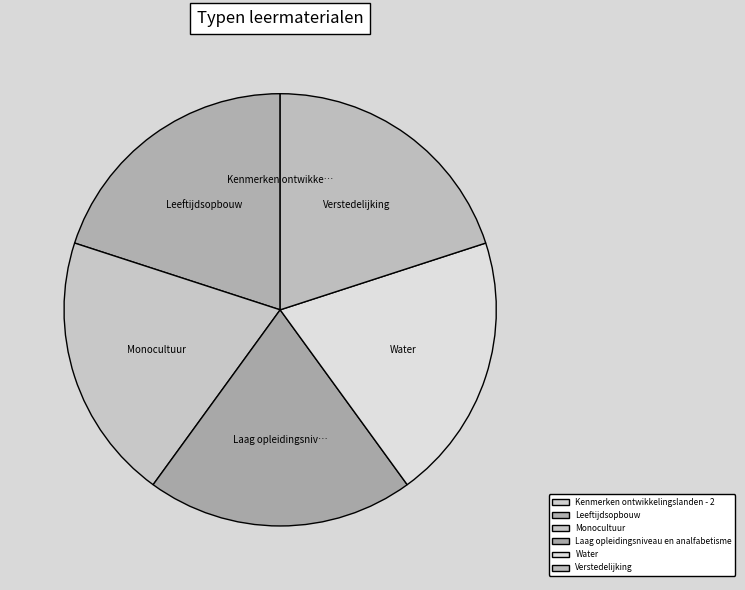

What is the largest slice in the pie chart?

Verstedelijking